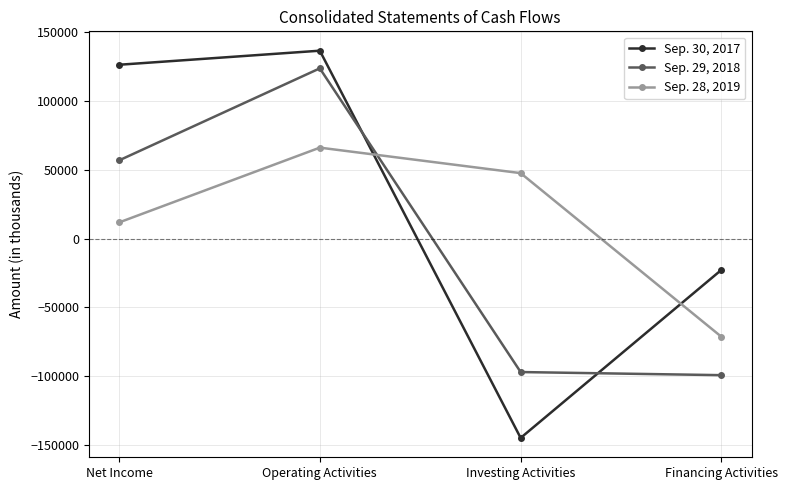

What is the difference between the Sep. 29, 2018 values at Investing Activities and Net Income?

153547